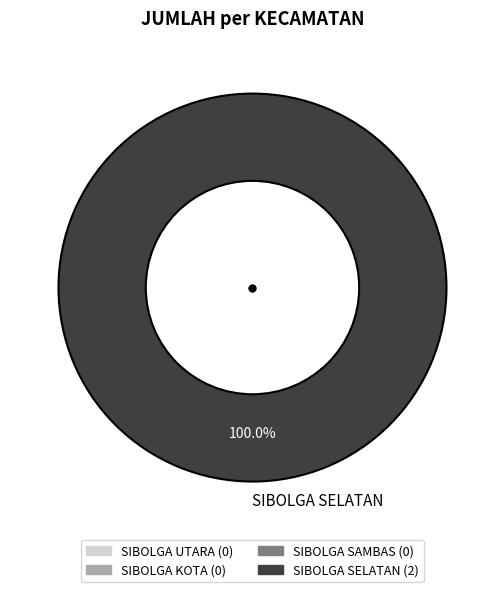

Does SIBOLGA SELATAN account for over 50% of the chart?

Yes